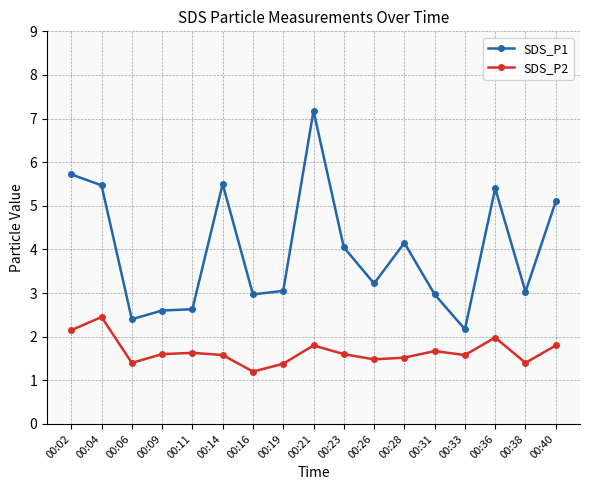

True or false: SDS_P2 and SDS_P1 intersect in this chart.

False